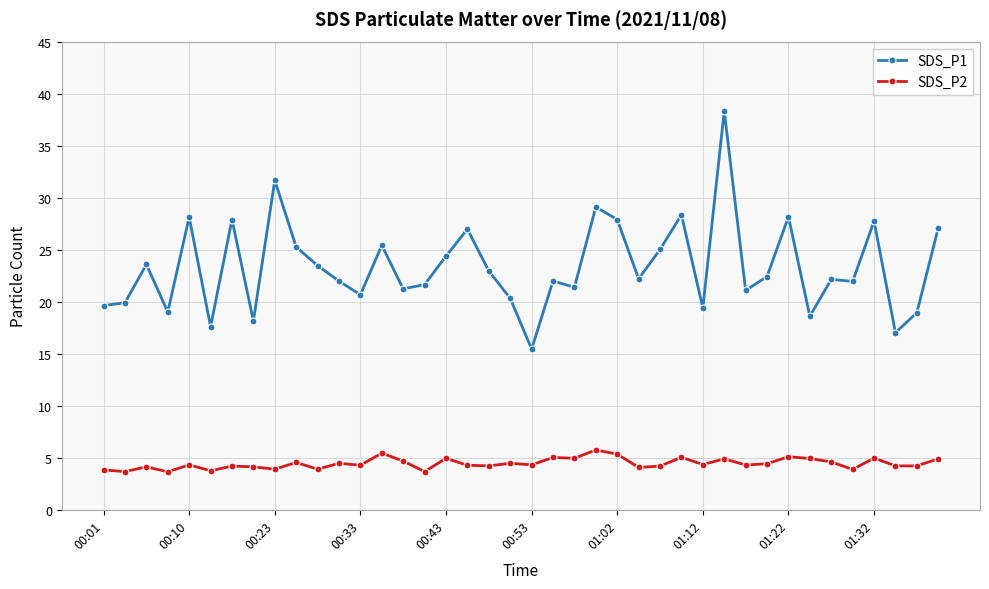

Rank the series by their maximum value, from highest to lowest.

SDS_P1, SDS_P2